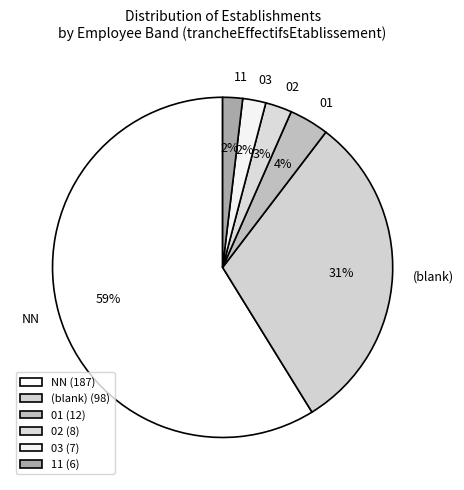

Between 02 and 11, which is larger?

02